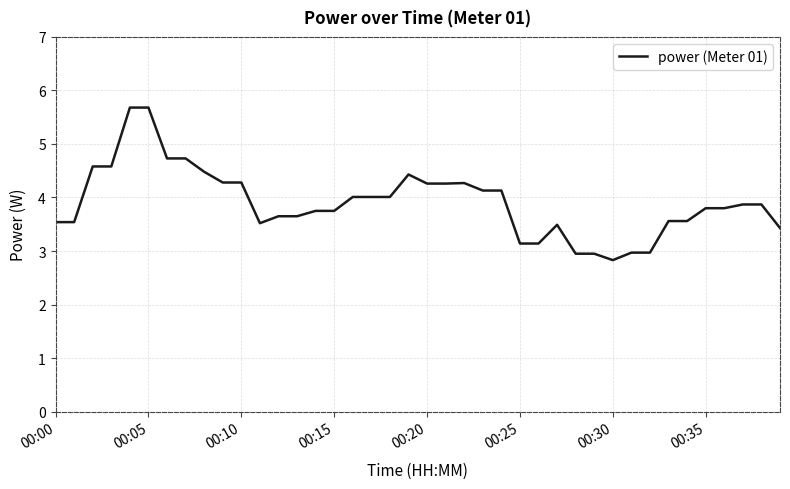

What is the greatest value displayed?

5.7